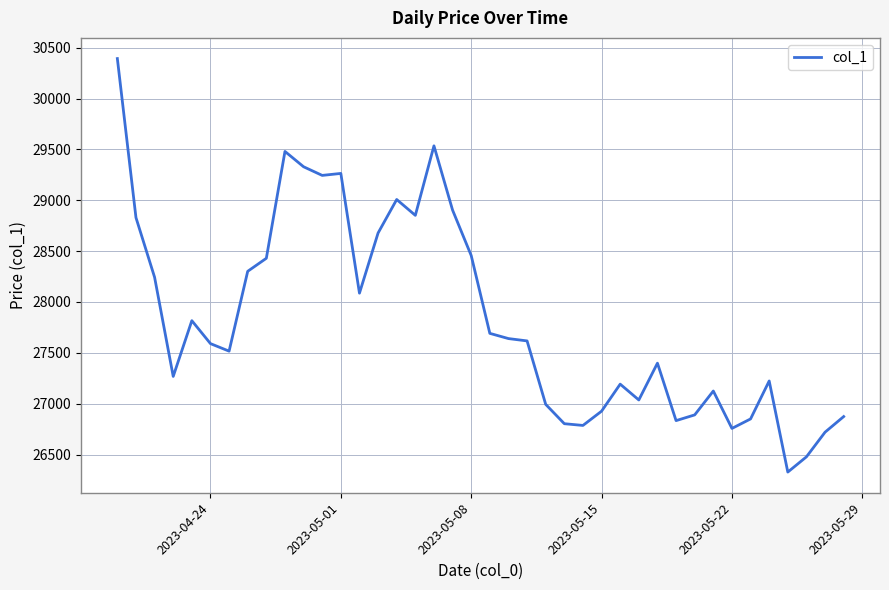

What is the maximum value shown in the chart?

30393.6